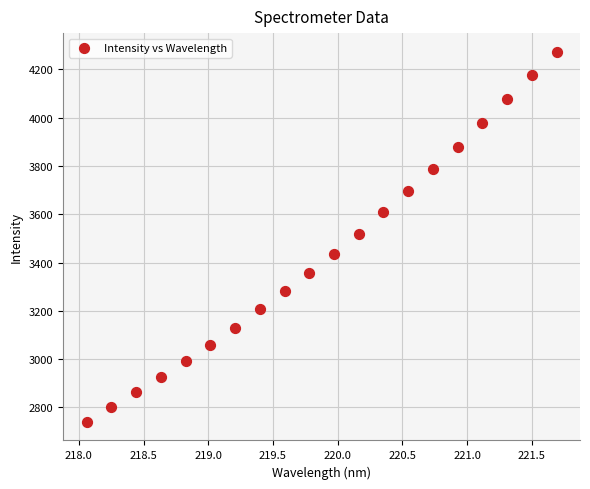

What is the range of Y values (max minus min)?

1534.4